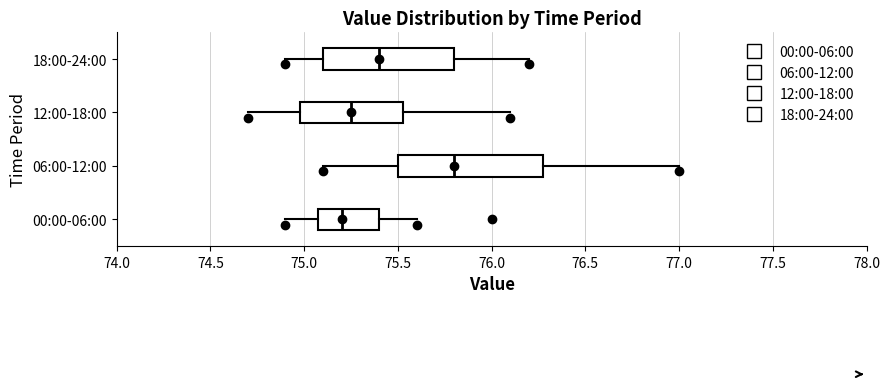

Reading bottom to top, read every box against the x-axis: the position of its median line, the range the box covers, and the ends of its whiskers. The values are not printed on the chart, so give them approximately, as read against the axis.

00:00-06:00: median 75.20, box 75.10 to 75.40, whiskers 74.90 to 75.60
06:00-12:00: median 75.80, box 75.50 to 76.30, whiskers 75.10 to 77.00
12:00-18:00: median 75.25, box 75.00 to 75.55, whiskers 74.70 to 76.10
18:00-24:00: median 75.40, box 75.10 to 75.80, whiskers 74.90 to 76.20